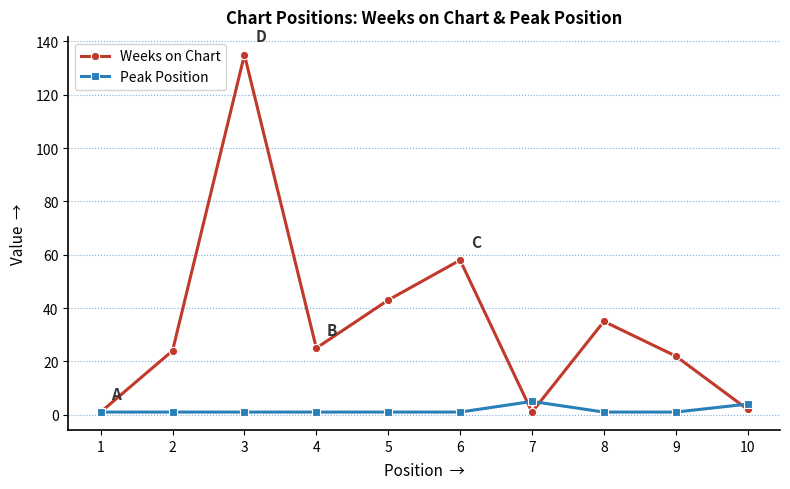

Which series has the largest total across all categories?

Weeks on Chart